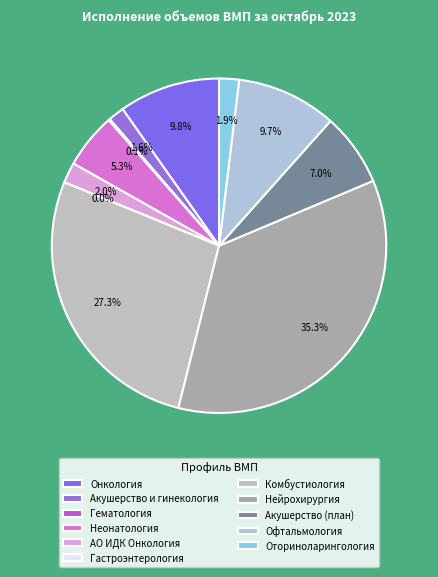

Does Оториноларингология represent more than half of the total?

No